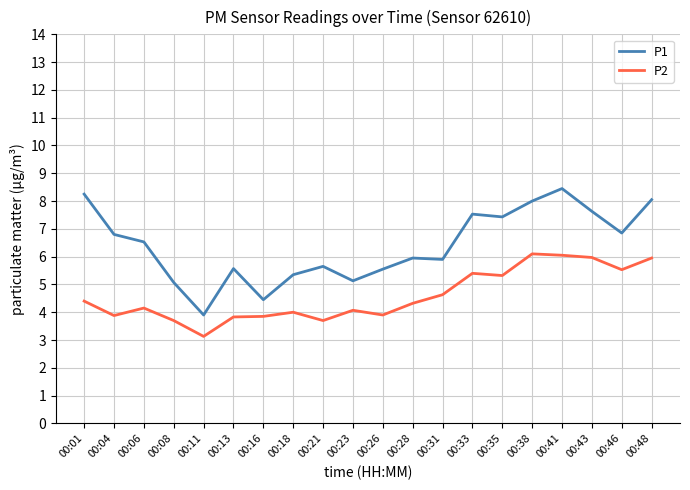

What value does the P1 series have at 00:43?

7.6